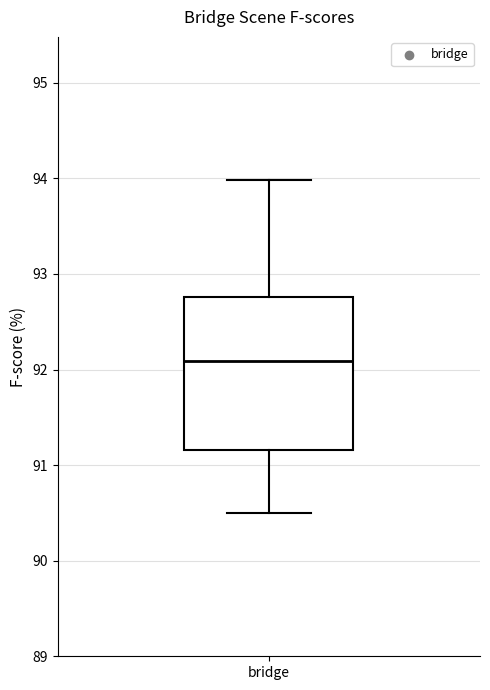

Transcribe this box plot: give where the median line is, the range the box spans, and where the two whiskers end, as read against the y-axis. The values are not printed on the chart, so give them approximately, as read against the axis.

median 92.1, box 91.2 to 92.8, whiskers 90.5 to 94.0